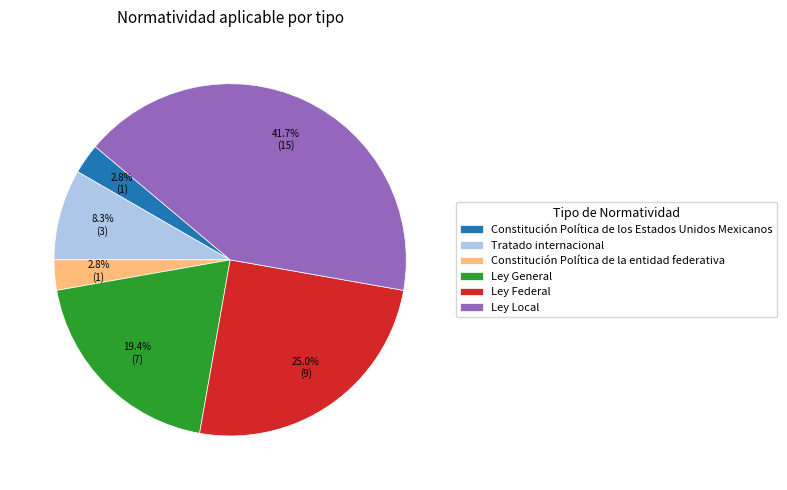

To the nearest percent, what is the combined percentage of Ley Local and Constitución Política de la entidad federativa?

44%